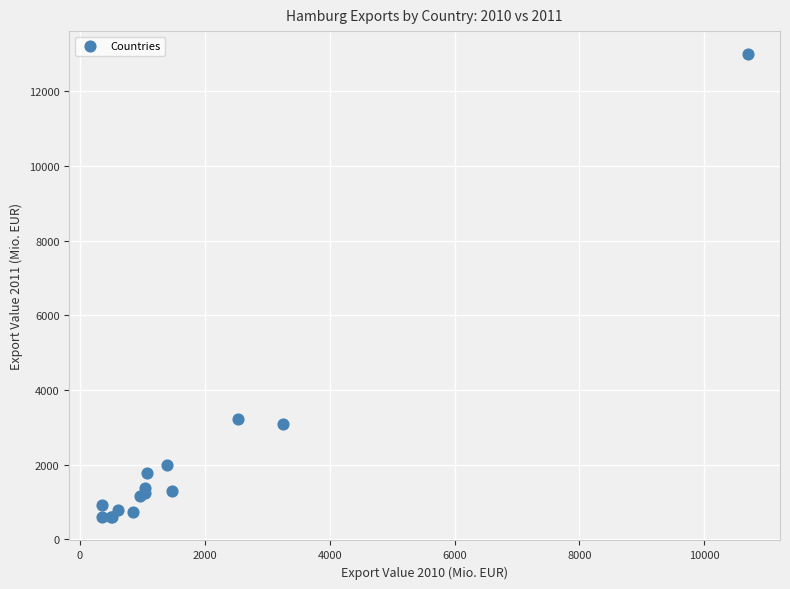

What Y value in the scatter plot is closest to 6793?

3221.3